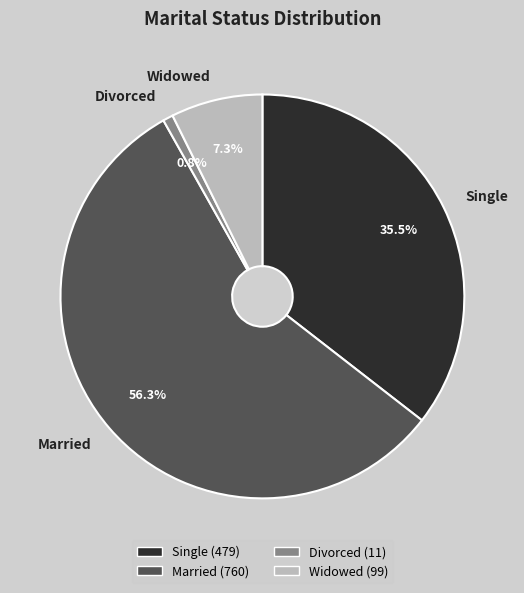

Combined, do Widowed and Married account for over 50%?

Yes